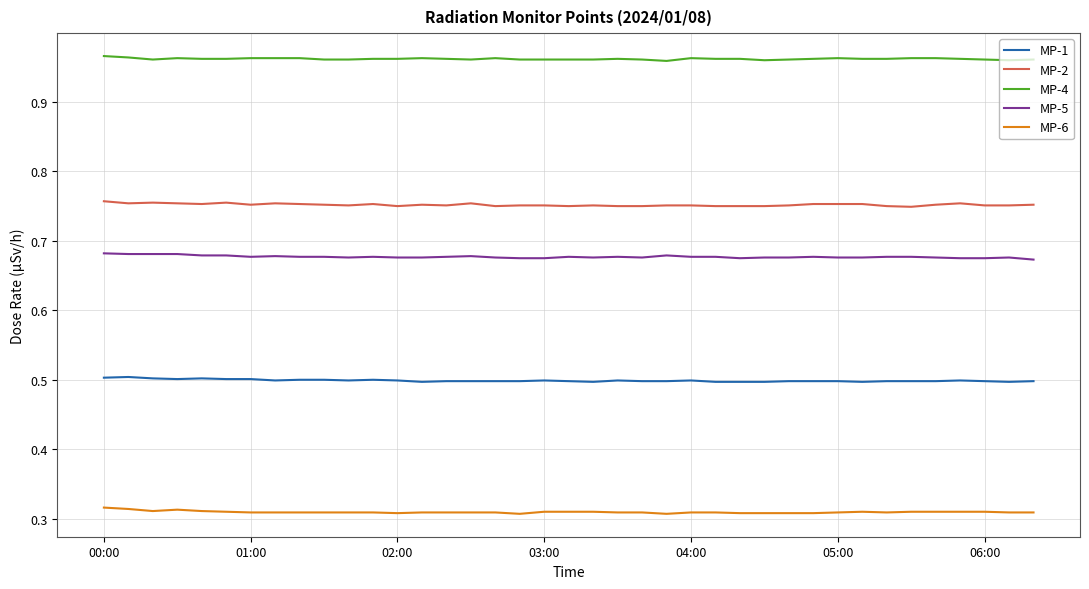

Rank the series by their maximum value, from highest to lowest.

MP-4, MP-2, MP-5, MP-1, MP-6